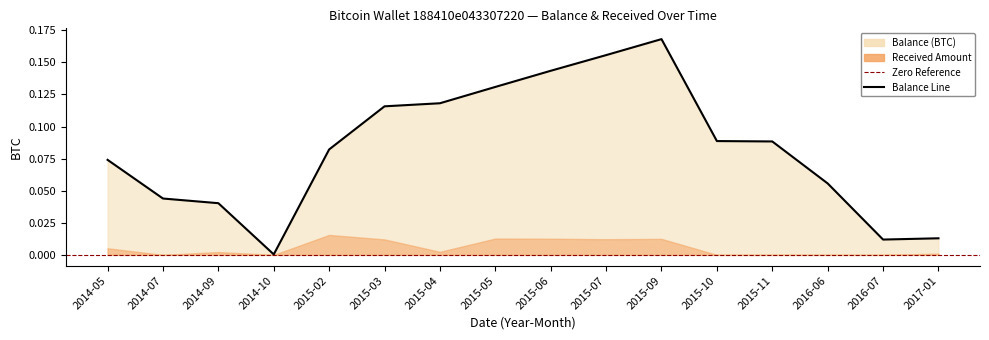

What is the average value?

0.1